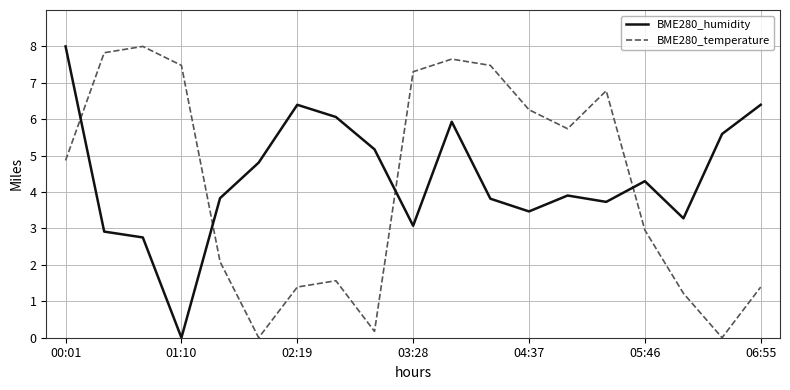

Which series ends up on top after the final intersection of BME280_temperature and BME280_humidity?

BME280_humidity